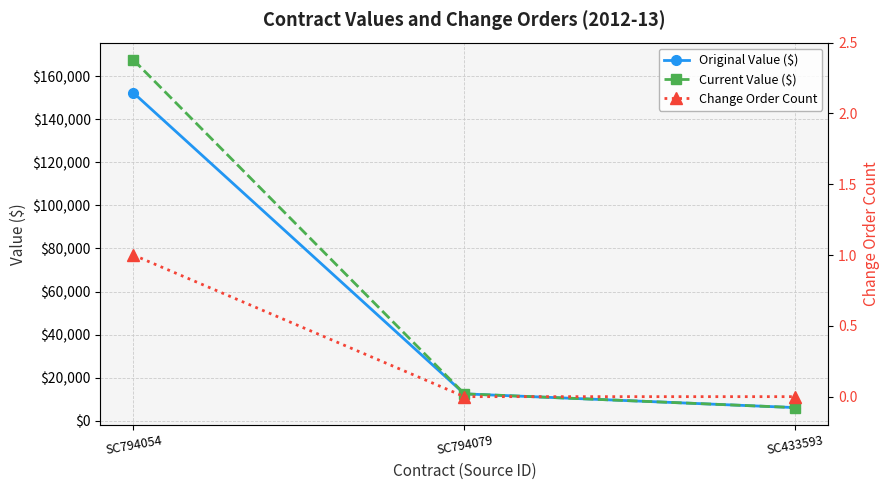

What position from the right is SC794079?

2